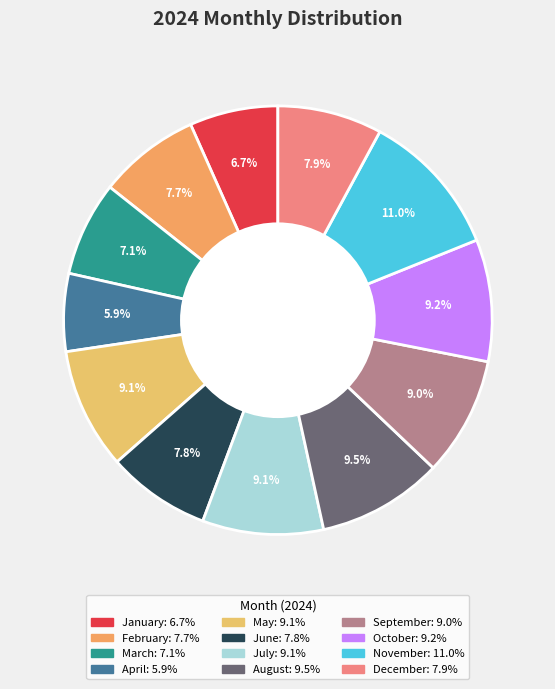

How many segments does this pie chart have?

12